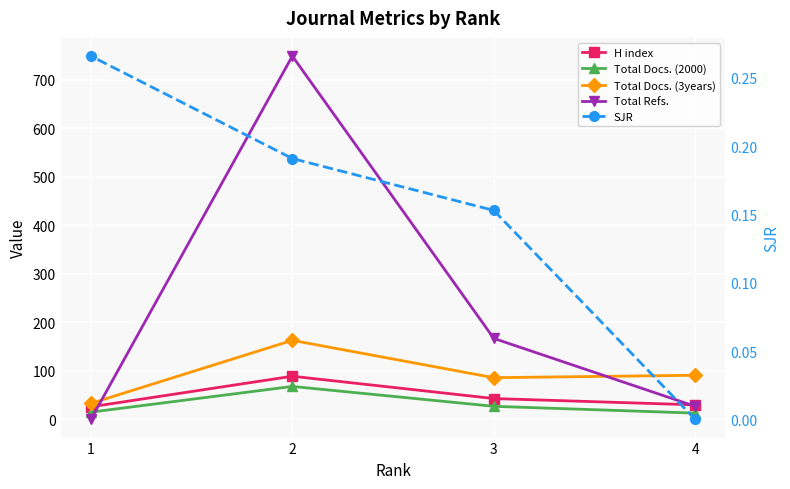

Reading left to right, list all the values displayed in this chart.

H index: 4=30.0	3=43.0	2=89.0	1=26.0
Total Docs. (2000): 4=13.0	3=27.0	2=68.0	1=15.0
Total Docs. (3years): 4=91.0	3=86.0	2=163.0	1=33.0
Total Refs.: 4=27.0	3=167.0	2=749.0	1=0.0
SJR: 4=0.0	3=0.2	2=0.2	1=0.3